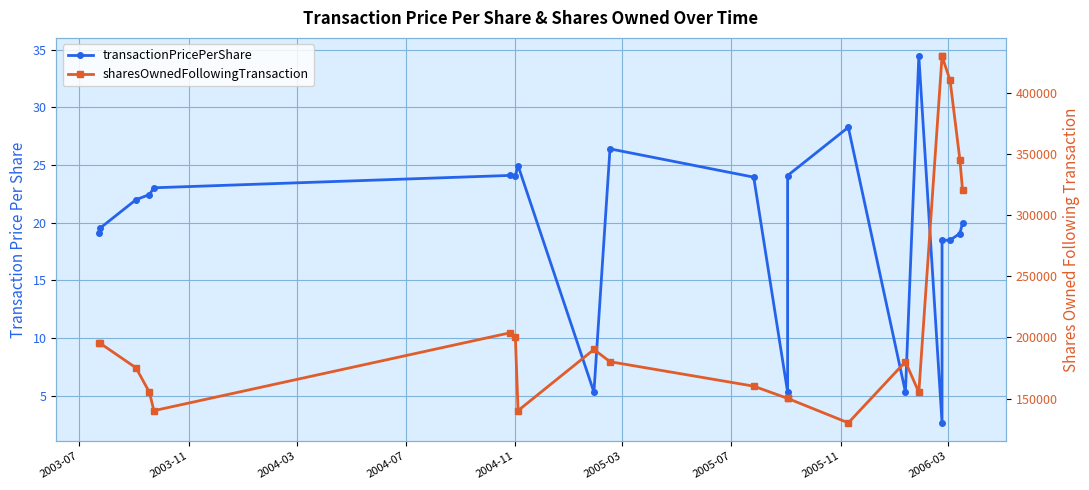

List the series in order of their peak value, highest first.

sharesOwnedFollowingTransaction, transactionPricePerShare